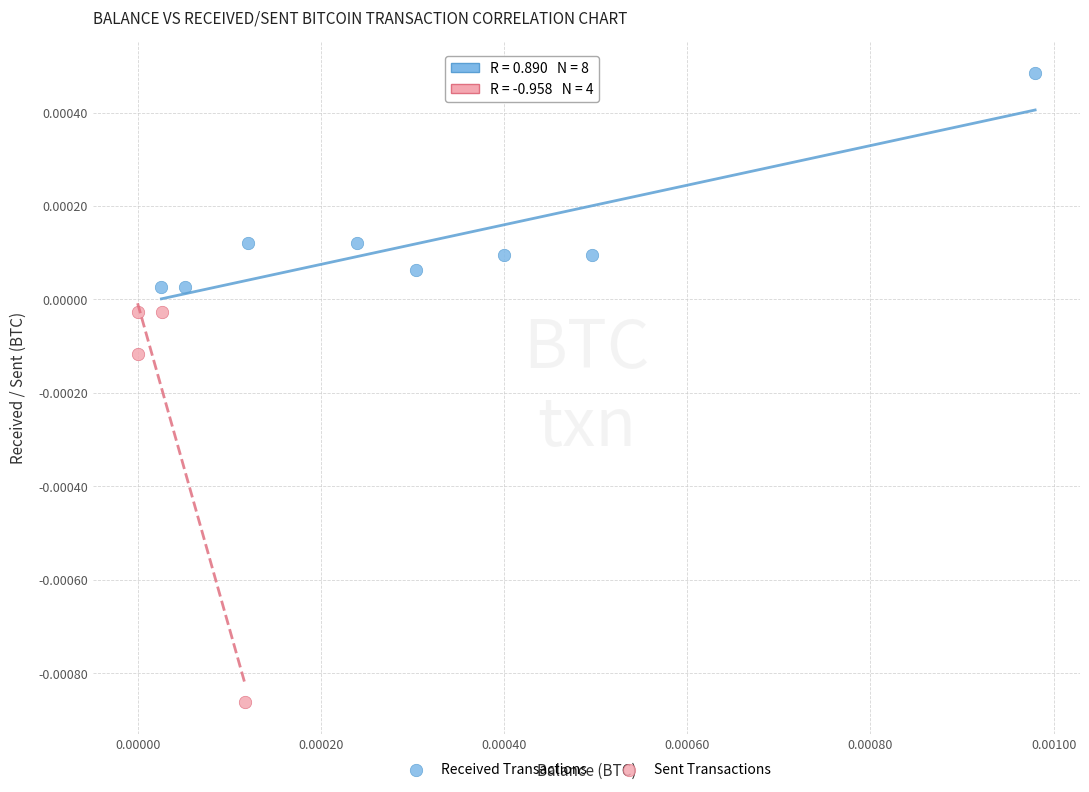

What are all the series names shown in the legend?

Received Transactions, Sent Transactions